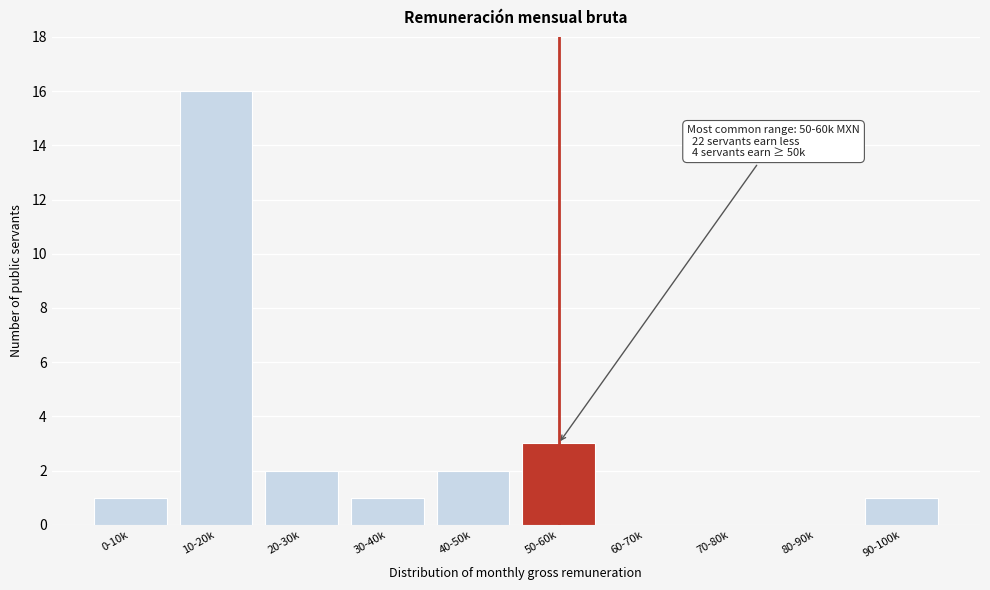

Reading right to left, what are all the values shown in this chart?

90-100k=1	80-90k=0	70-80k=0	60-70k=0	50-60k=3	40-50k=2	30-40k=1	20-30k=2	10-20k=16	0-10k=1